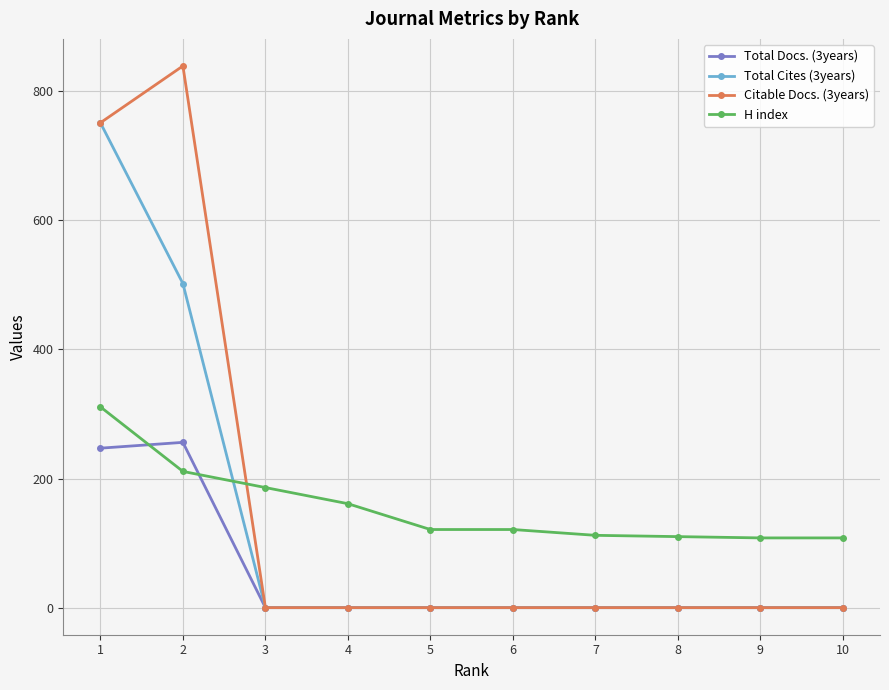

Rank the series by their maximum value, from highest to lowest.

Citable Docs. (3years), Total Cites (3years), H index, Total Docs. (3years)